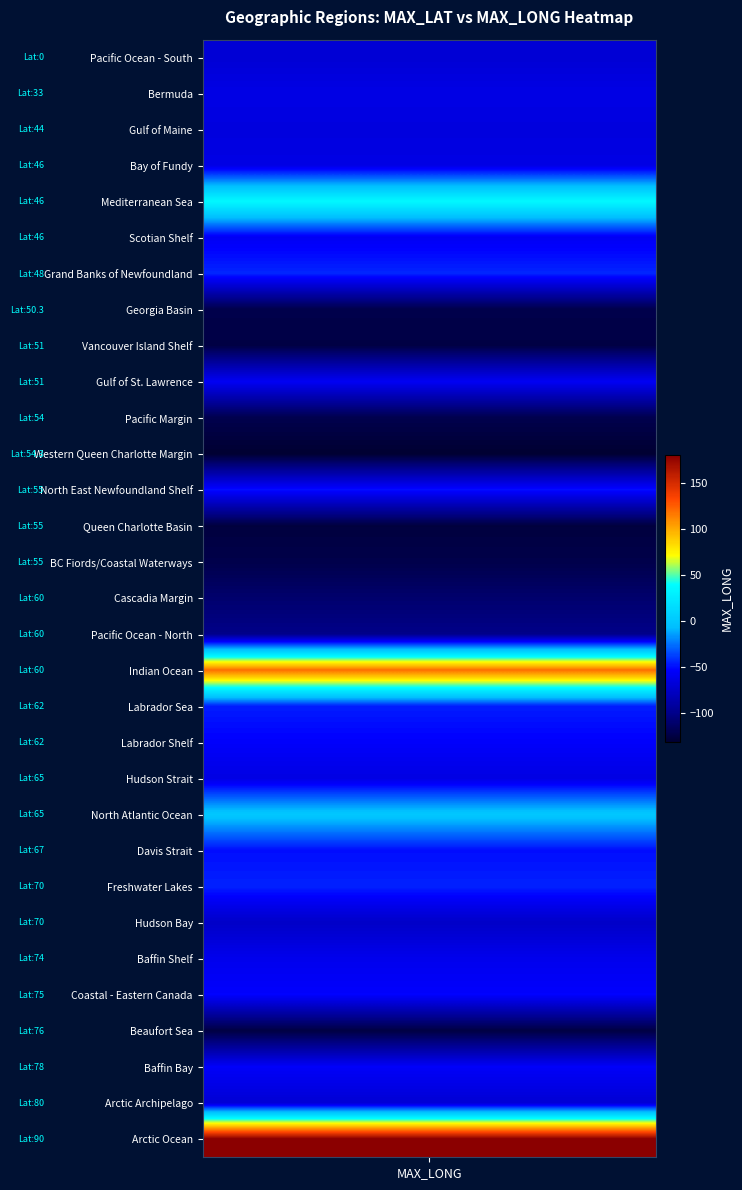

Reading left to right, extract all data points from this chart.

Arctic Archipelago: MAX_LAT=80.0	MAX_LONG=-70.0
Arctic Ocean: MAX_LAT=90.0	MAX_LONG=180.0
BC Fiords/Coastal Waterways: MAX_LAT=55.0	MAX_LONG=-122.0
Baffin Bay: MAX_LAT=78.0	MAX_LONG=-55.0
Baffin Shelf: MAX_LAT=74.0	MAX_LONG=-60.0
Bay of Fundy: MAX_LAT=46.0	MAX_LONG=-63.5
Beaufort Sea: MAX_LAT=76.0	MAX_LONG=-125.0
Bermuda: MAX_LAT=33.0	MAX_LONG=-63.0
Cascadia Margin: MAX_LAT=60.0	MAX_LONG=-110.0
Coastal - Eastern Canada: MAX_LAT=75.0	MAX_LONG=-53.0
Davis Strait: MAX_LAT=67.0	MAX_LONG=-50.0
Freshwater Lakes: MAX_LAT=70.0	MAX_LONG=-45.0
Georgia Basin: MAX_LAT=50.3	MAX_LONG=-122.0
Grand Banks of Newfoundland: MAX_LAT=48.0	MAX_LONG=-44.0
Gulf of Maine: MAX_LAT=44.0	MAX_LONG=-66.0
Gulf of St. Lawrence: MAX_LAT=51.0	MAX_LONG=-57.0
Hudson Bay: MAX_LAT=70.0	MAX_LONG=-75.0
Hudson Strait: MAX_LAT=65.0	MAX_LONG=-64.0
Indian Ocean: MAX_LAT=60.0	MAX_LONG=120.0
Labrador Sea: MAX_LAT=62.0	MAX_LONG=-46.0
Labrador Shelf: MAX_LAT=62.0	MAX_LONG=-54.0
Mediterranean Sea: MAX_LAT=46.0	MAX_LONG=36.0
North Atlantic Ocean: MAX_LAT=65.0	MAX_LONG=0.0
North East Newfoundland Shelf: MAX_LAT=55.0	MAX_LONG=-50.0
Pacific Margin: MAX_LAT=54.0	MAX_LONG=-121.0
Pacific Ocean - North: MAX_LAT=60.0	MAX_LONG=-100.0
Pacific Ocean - South: MAX_LAT=0.0	MAX_LONG=-70.0
Queen Charlotte Basin: MAX_LAT=55.0	MAX_LONG=-126.3
Scotian Shelf: MAX_LAT=46.0	MAX_LONG=-57.0
Vancouver Island Shelf: MAX_LAT=51.0	MAX_LONG=-124.0
Western Queen Charlotte Margin: MAX_LAT=54.3	MAX_LONG=-131.0